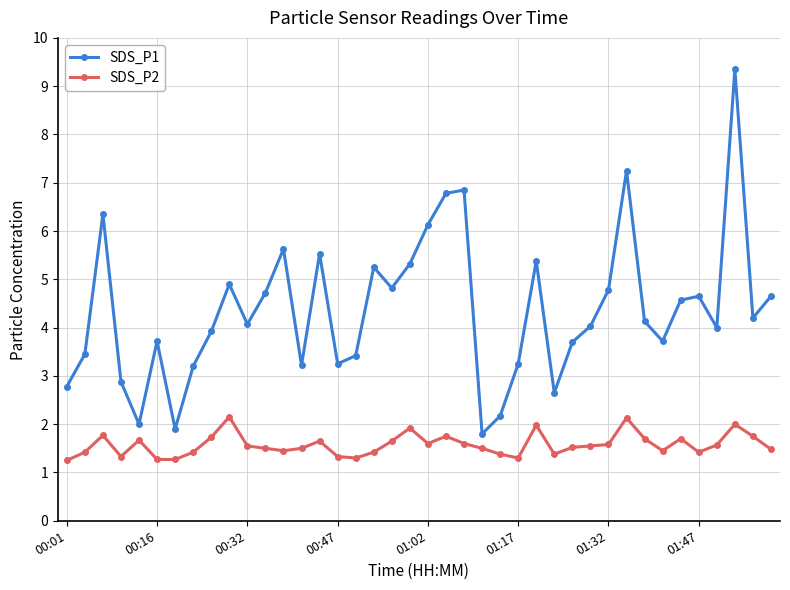

Which series has the largest range (max minus min)?

SDS_P1